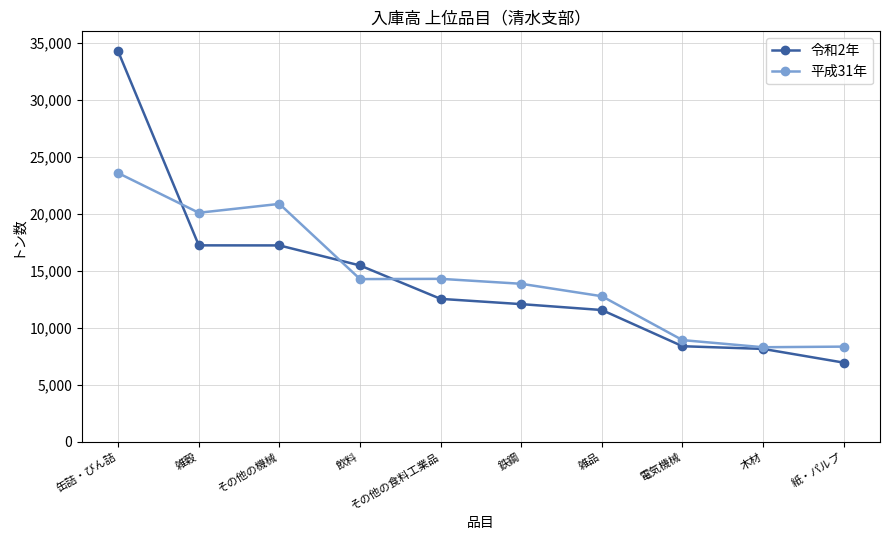

Is it true that 平成31年 equals 13862 at 鉄鋼?

True